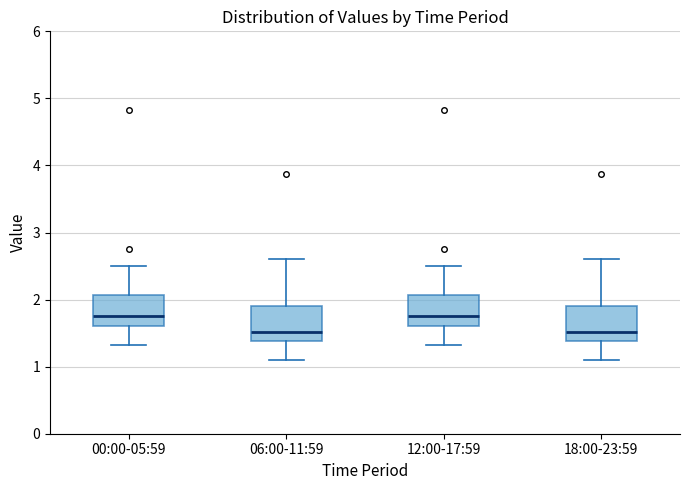

Reading left to right, read every box against the y-axis: the position of its median line, the range the box covers, and the ends of its whiskers. The values are not printed on the chart, so give them approximately, as read against the axis.

00:00-05:59: median 1.8, box 1.6 to 2.1, whiskers 1.3 to 2.5
06:00-11:59: median 1.5, box 1.4 to 1.9, whiskers 1.1 to 2.6
12:00-17:59: median 1.8, box 1.6 to 2.1, whiskers 1.3 to 2.5
18:00-23:59: median 1.5, box 1.4 to 1.9, whiskers 1.1 to 2.6